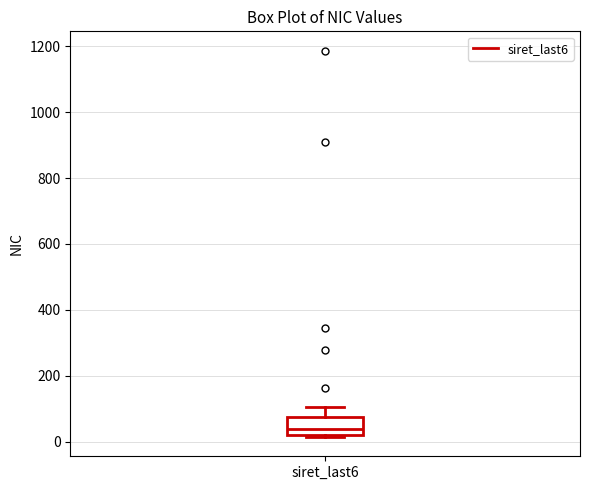

Read this box plot against the y-axis: the position of the median line, the range covered by the box, and the ends of both whiskers. The values are not printed on the chart, so give them approximately, as read against the axis.

median 40, box 20 to 80, whiskers 20 to 100